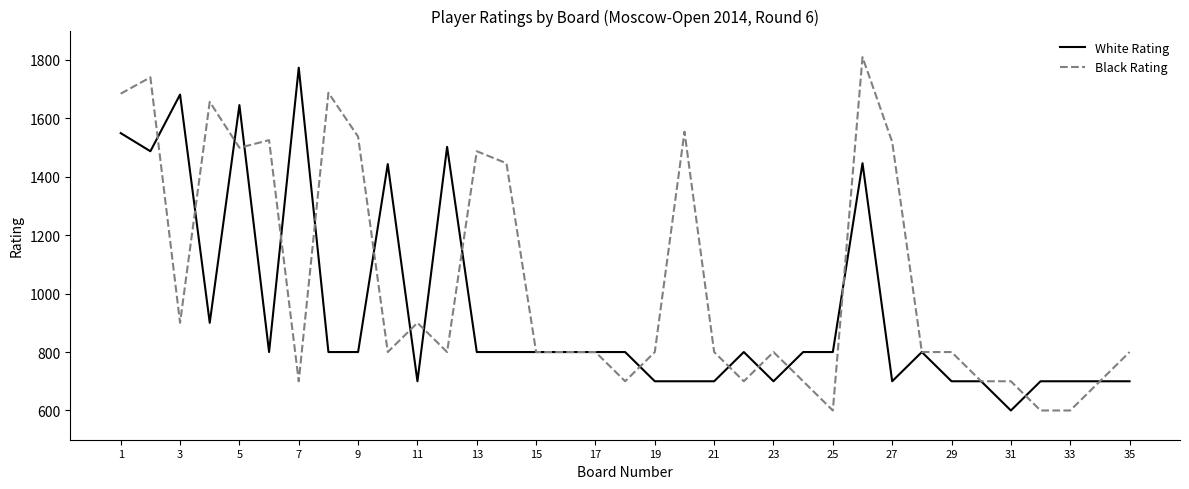

What is the sum of all White Rating values?

32826